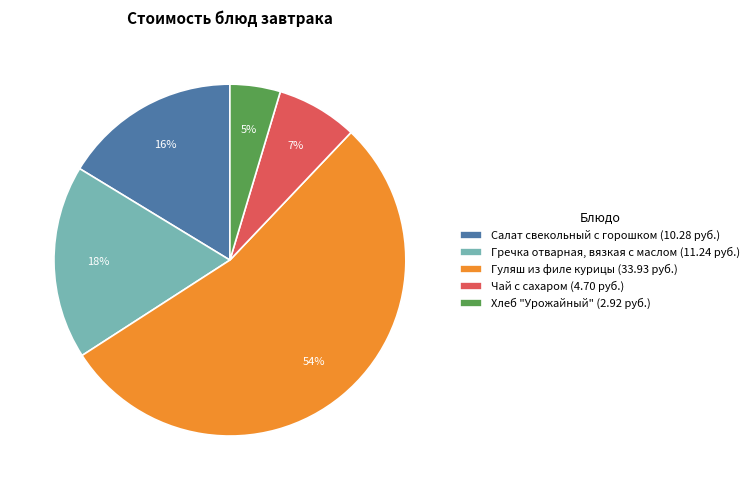

Which category has the smallest portion of the pie?

Хлеб "Урожайный"